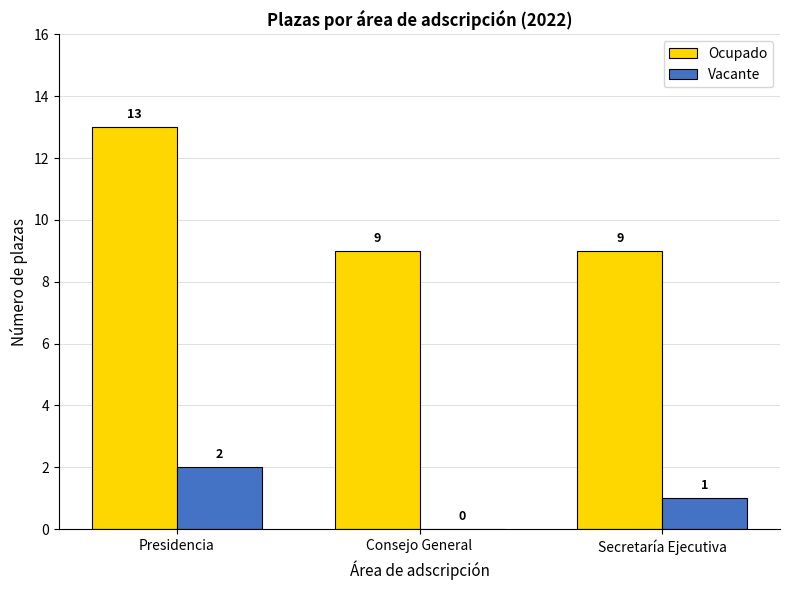

Reading left to right, transcribe all the data shown in this chart.

Ocupado: Presidencia=13	Consejo General=9	Secretaría Ejecutiva=9
Vacante: Presidencia=2	Consejo General=0	Secretaría Ejecutiva=1